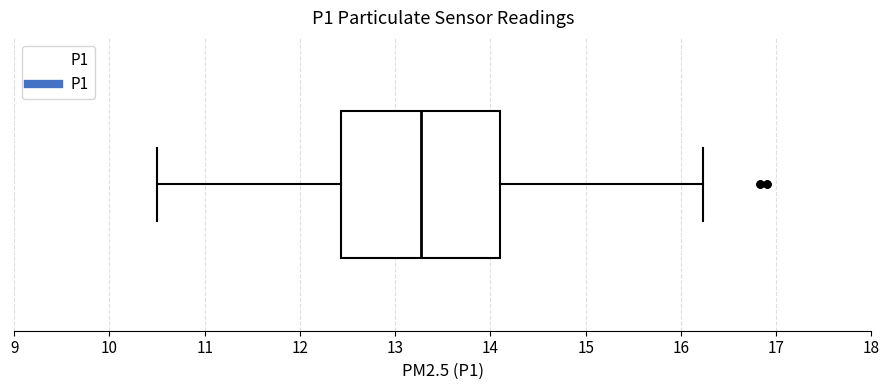

Read this box plot against the x-axis: the position of the median line, the range covered by the box, and the ends of both whiskers. The values are not printed on the chart, so give them approximately, as read against the axis.

median 13.3, box 12.4 to 14.1, whiskers 10.5 to 16.2